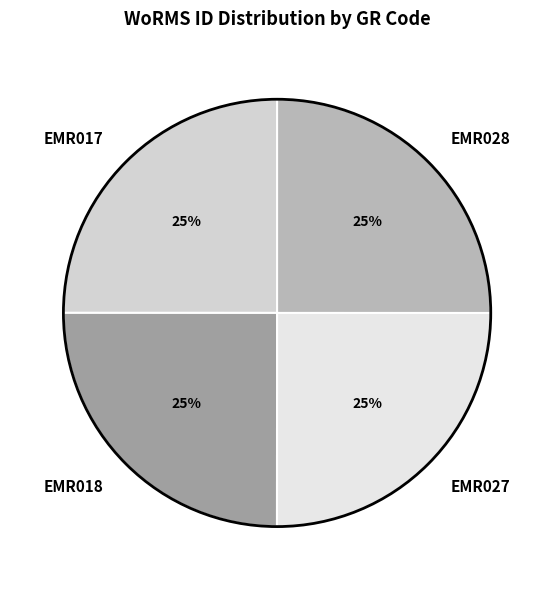

True or false: EMR017 accounts for 35% of the total.

False